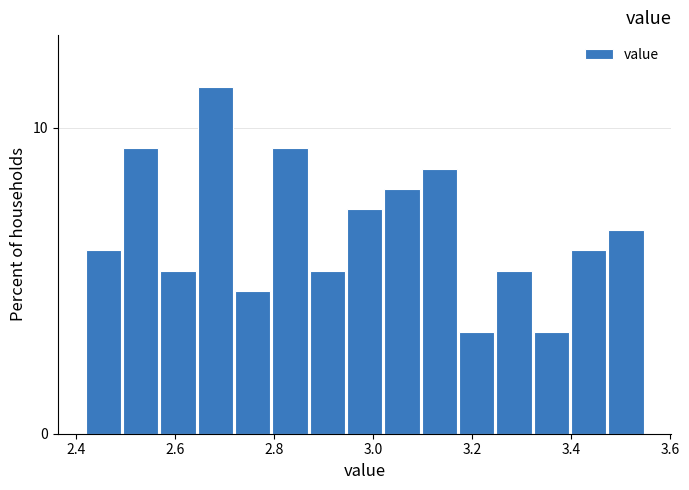

Around what value on the x-axis is the tallest bar? Give the approximate position of its centre, as read against the axis.

2.68